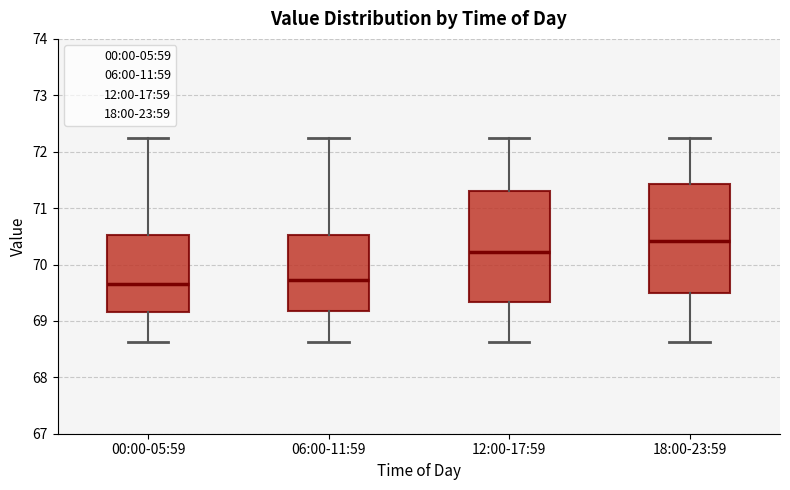

Reading left to right, read every box against the y-axis: the position of its median line, the range the box covers, and the ends of its whiskers. The values are not printed on the chart, so give them approximately, as read against the axis.

00:00-05:59: median 69.7, box 69.2 to 70.5, whiskers 68.6 to 72.3
06:00-11:59: median 69.7, box 69.2 to 70.5, whiskers 68.6 to 72.3
12:00-17:59: median 70.2, box 69.3 to 71.3, whiskers 68.6 to 72.3
18:00-23:59: median 70.4, box 69.5 to 71.4, whiskers 68.6 to 72.3